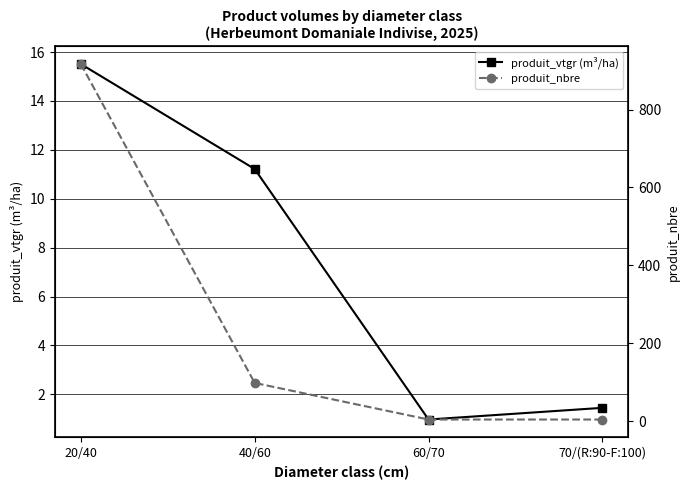

True or false: produit_nbre and produit_vtgr (m³/ha) intersect in this chart.

False